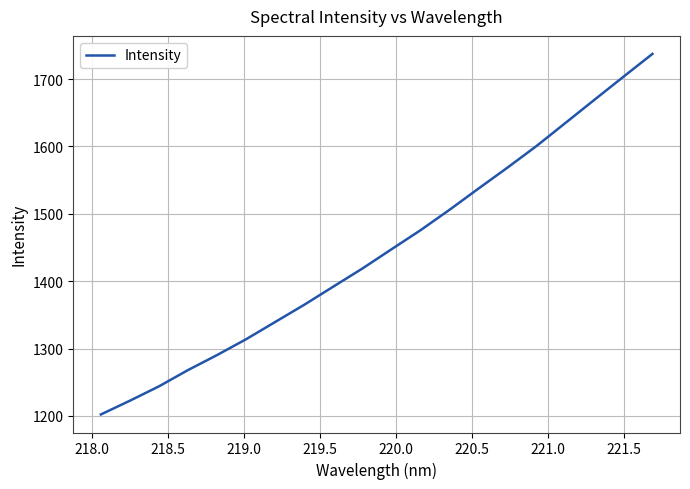

How many lines are shown in the chart?

1